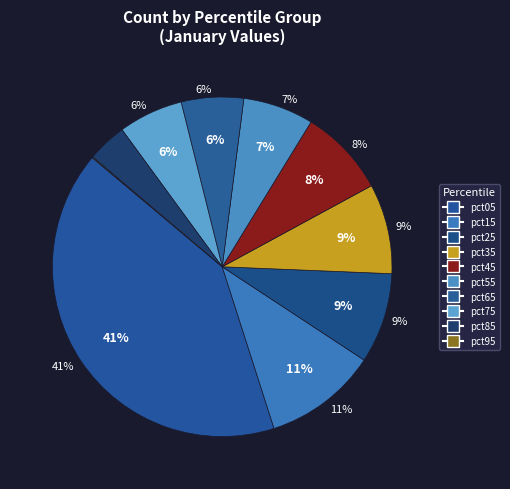

What percentage is the pct45 slice, to the nearest percent?

8%